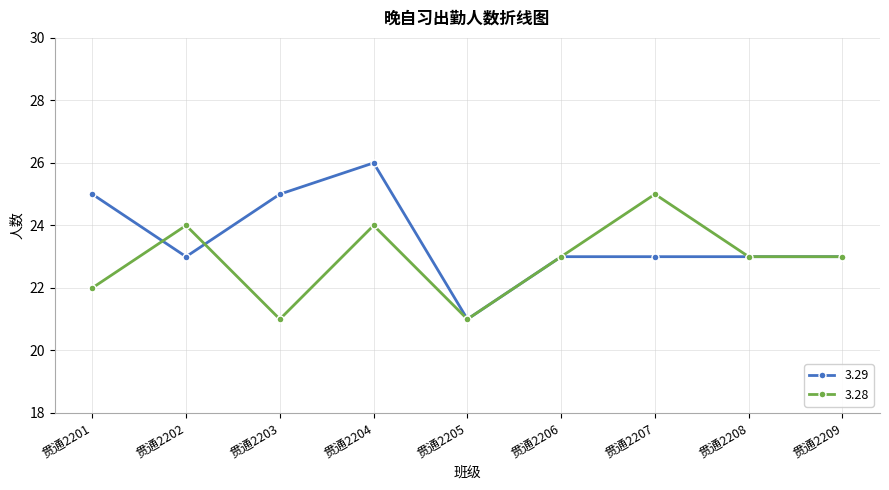

Which series has the largest total across all categories?

3.29